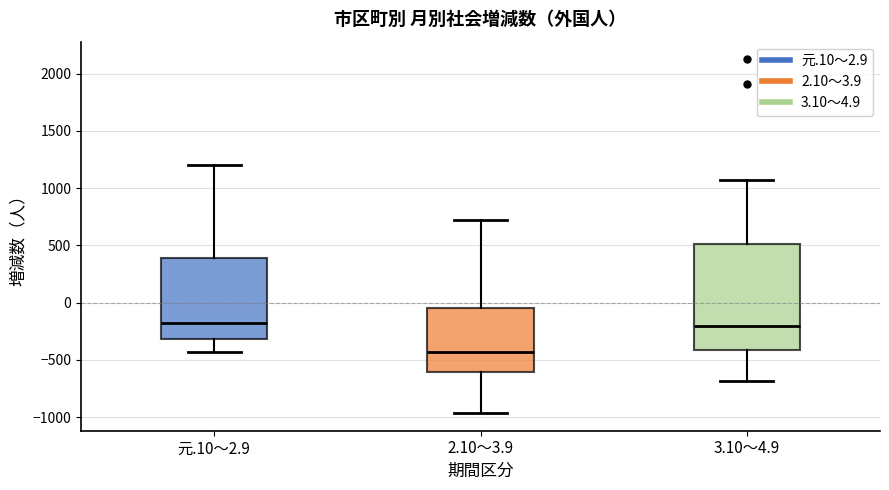

Where does the upper whisker of the box for 元.10～2.9 end on the y-axis? The values are not printed on the chart, so give them approximately, as read against the axis.

1200